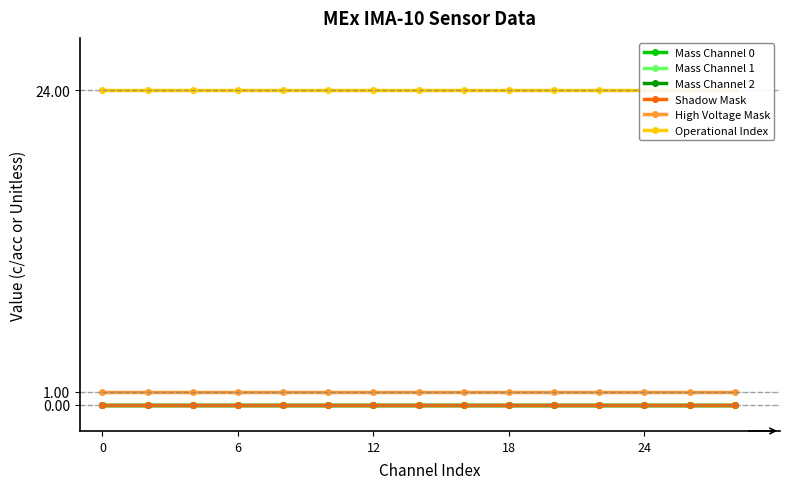

What is the difference between the highest and lowest values at 0?

24